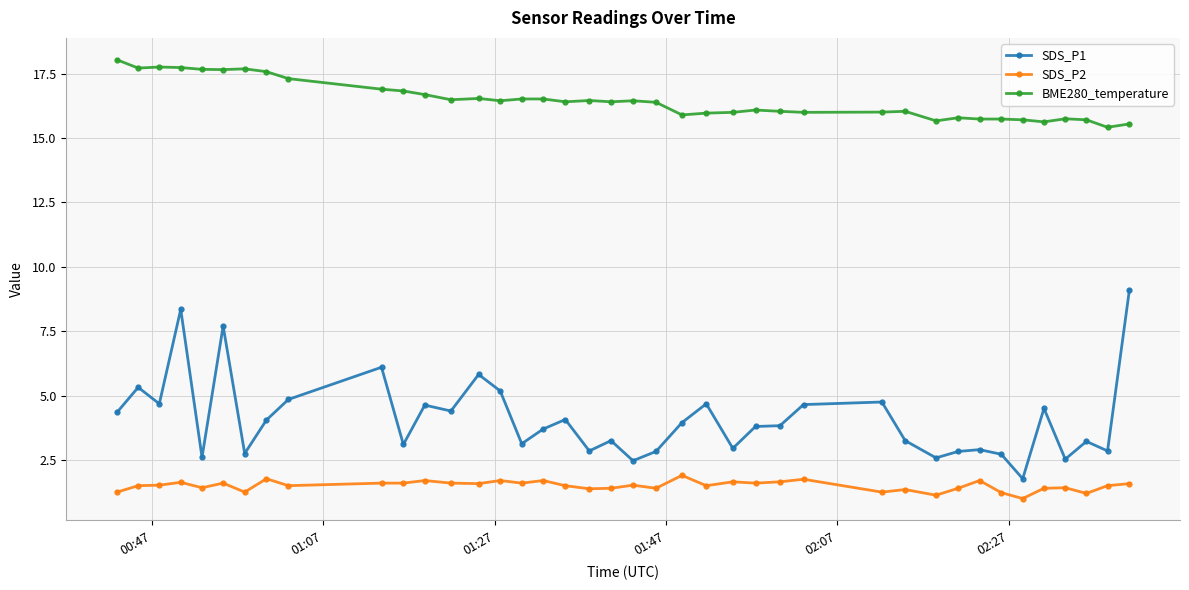

What is the highest value of the SDS_P1 series?

9.1